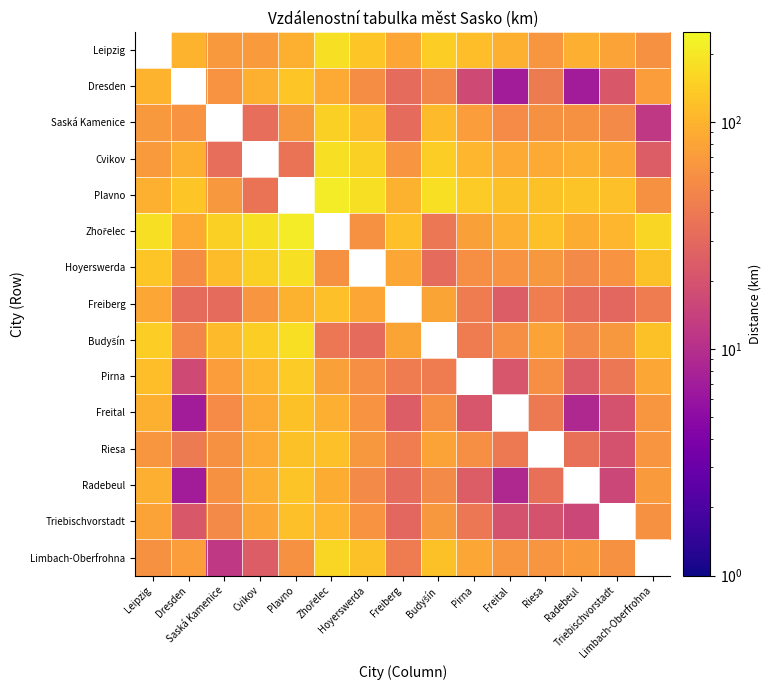

What is the minimum value for Cvikov?

24.0